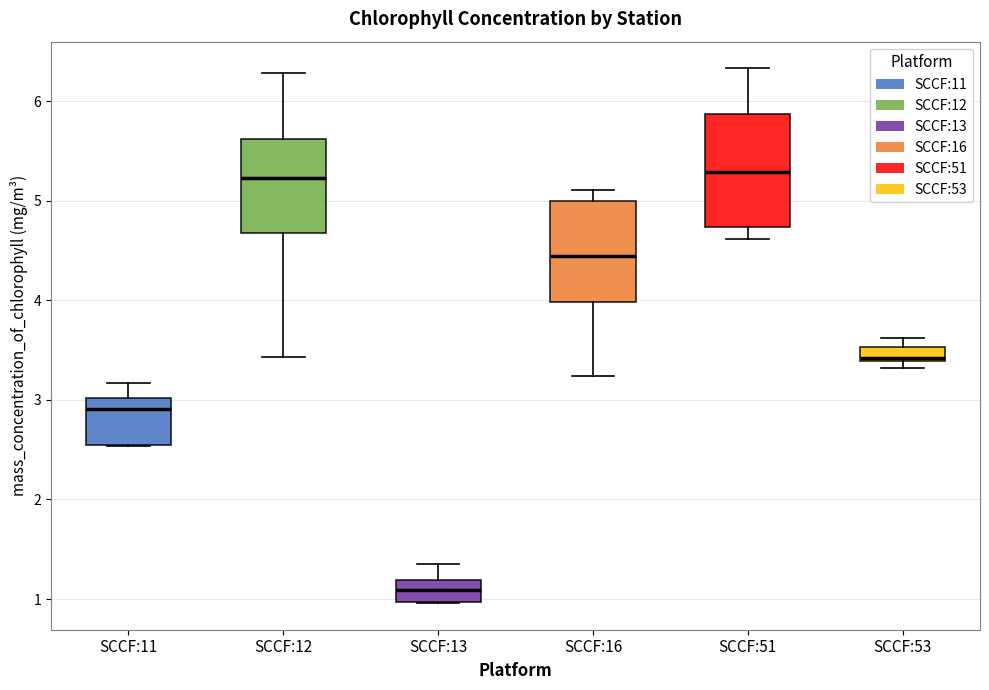

Which box's median line is the lowest?

SCCF:13